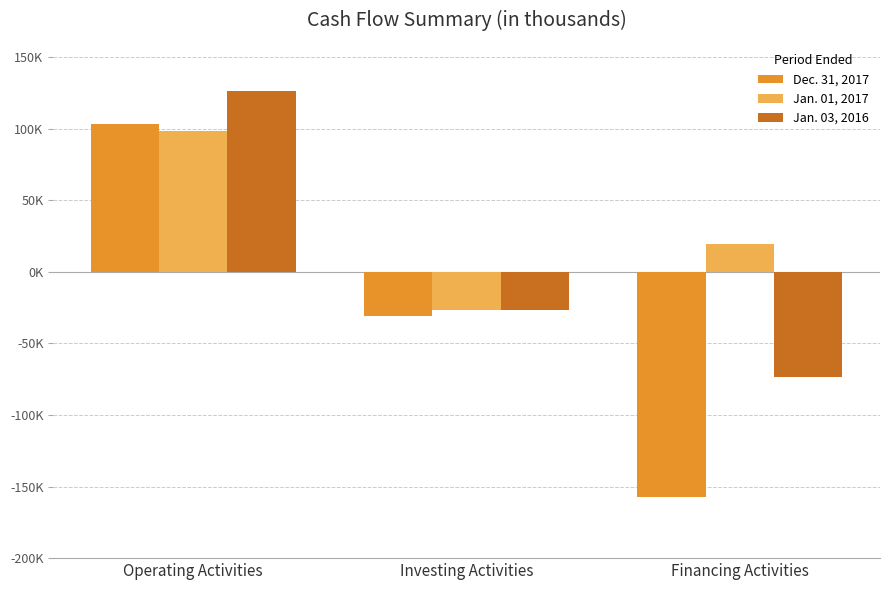

What is the label of the 2nd bar from the left?

Investing Activities